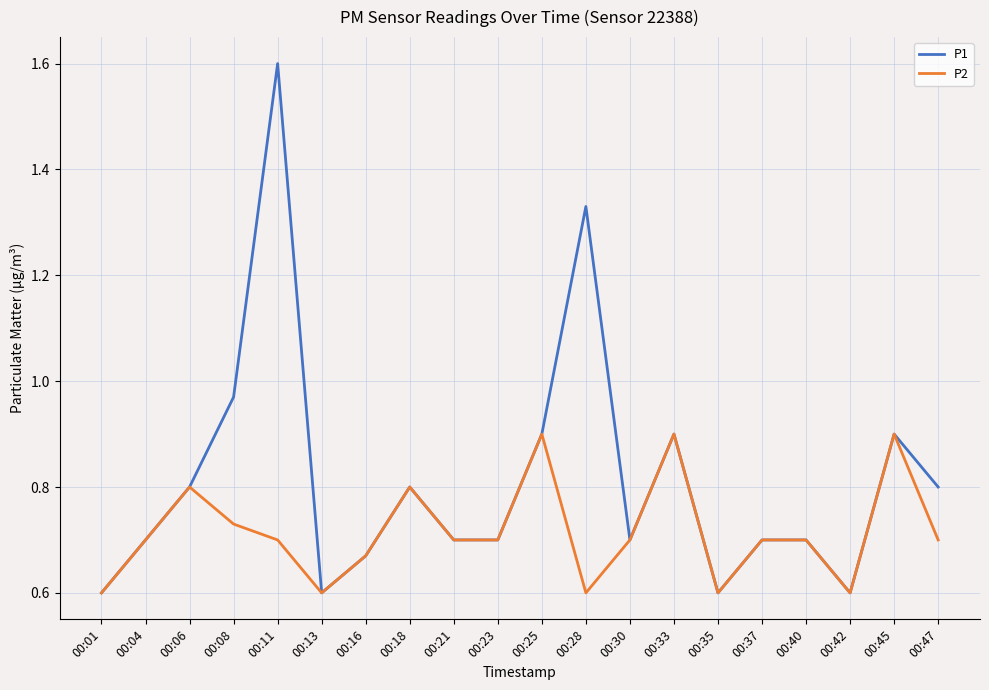

Between 00:06 and 00:28, which series saw the biggest shift?

P1